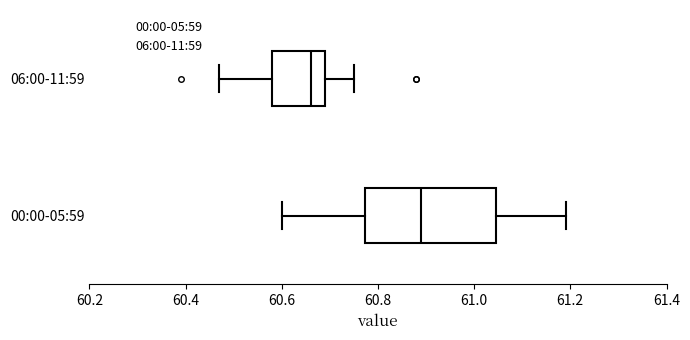

Which box is the widest, from its left edge to its right edge?

00:00-05:59